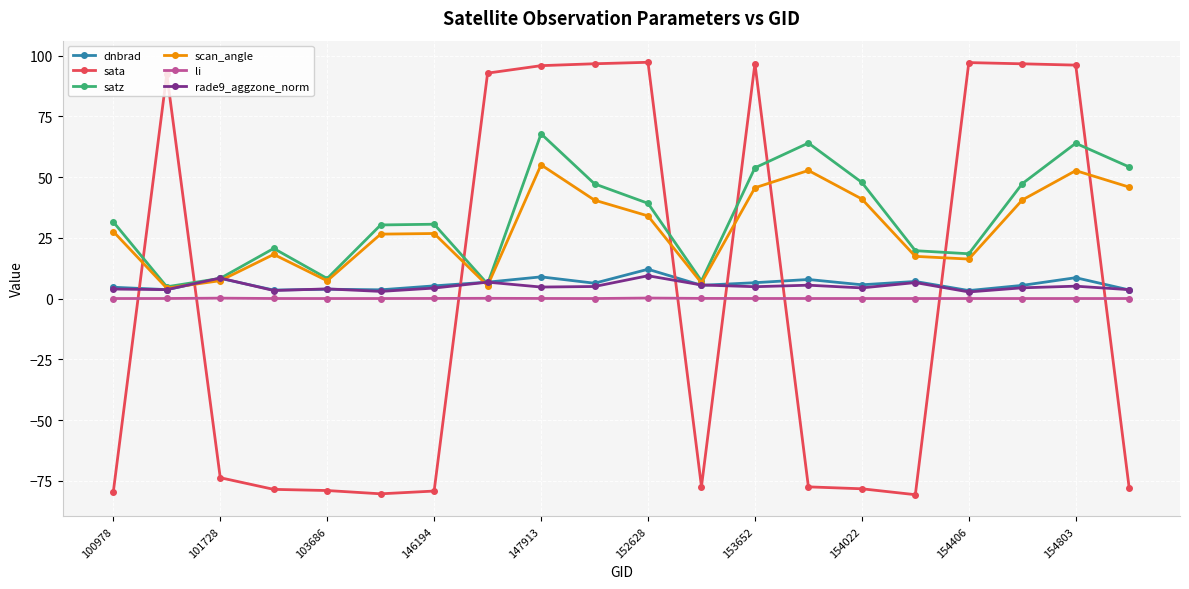

True or false: li has more than 0 points higher than both neighbors.

True